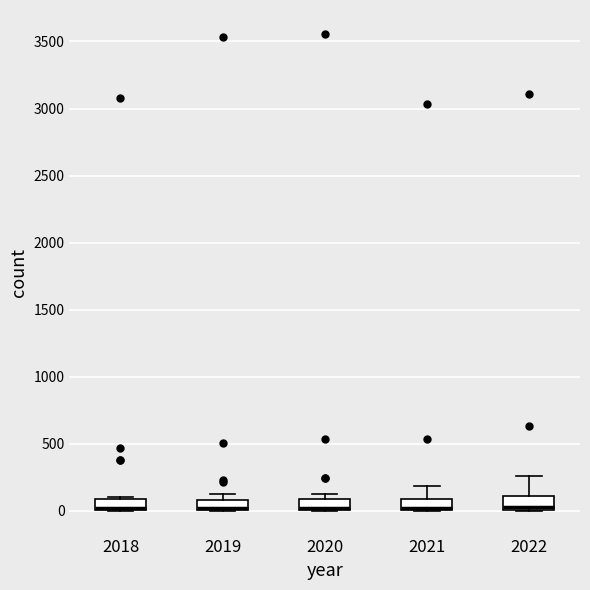

Where is the lower edge of the box at x = 2019 on the y-axis? The values are not printed on the chart, so give them approximately, as read against the axis.

0